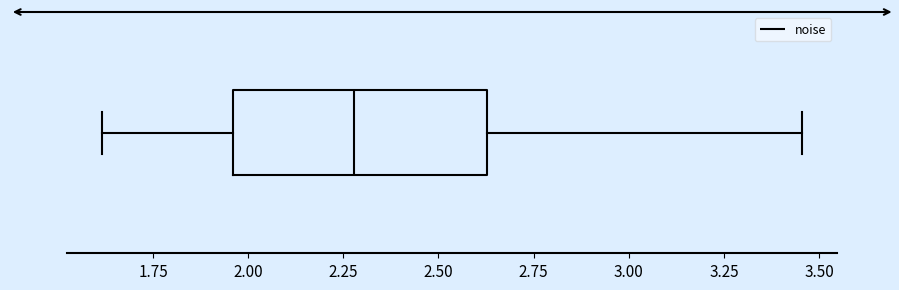

Where does the median line of the box sit on the x-axis? The values are not printed on the chart, so give them approximately, as read against the axis.

2.30